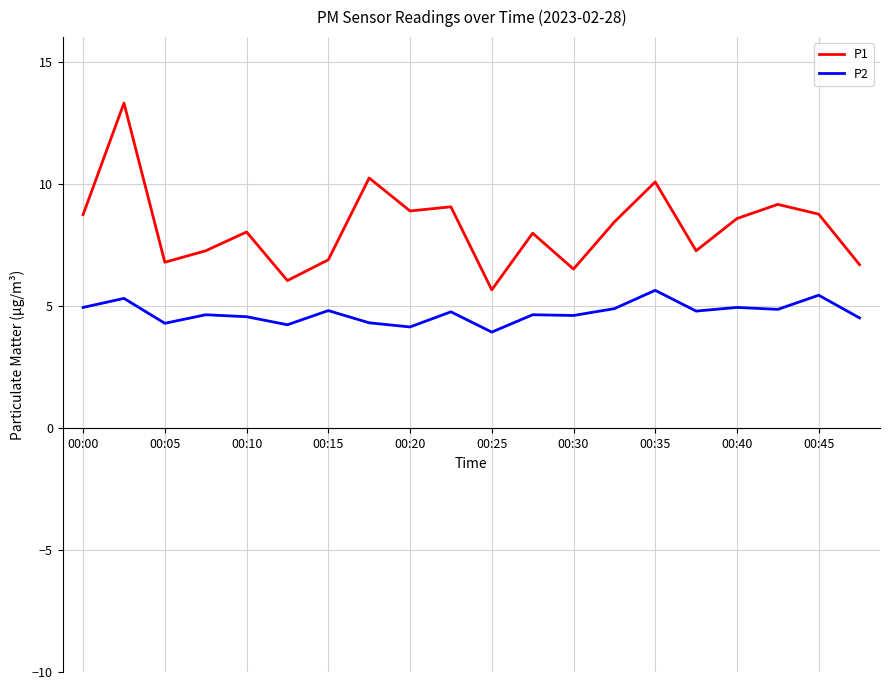

List the series in order of their overall mean, highest first.

P1, P2